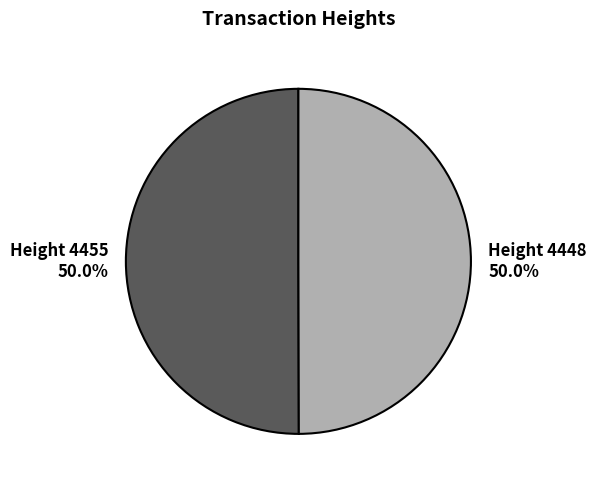

How many slices are in this pie chart?

2